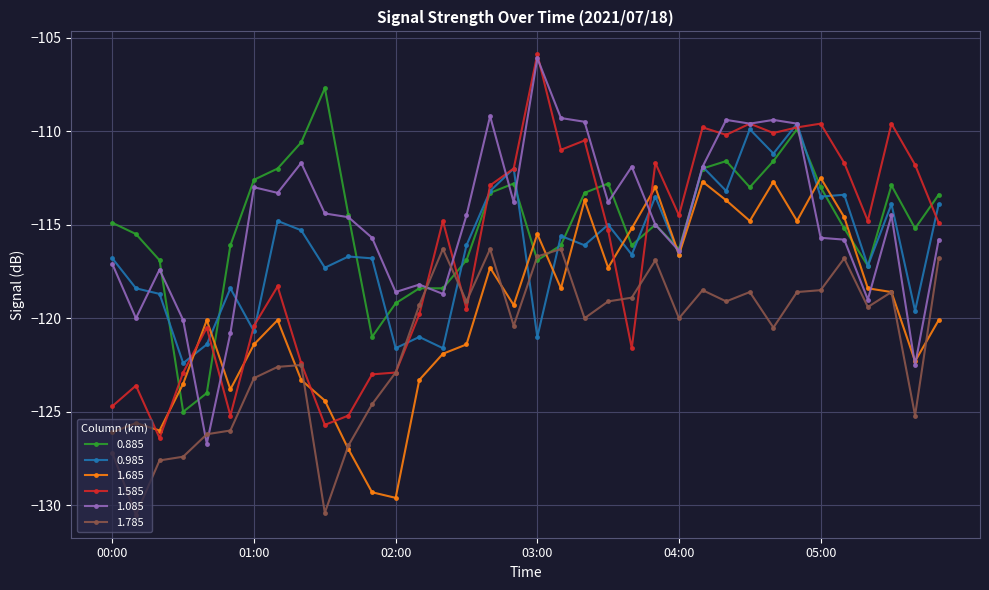

What is the sum of all 0.985 values?

-4184.9